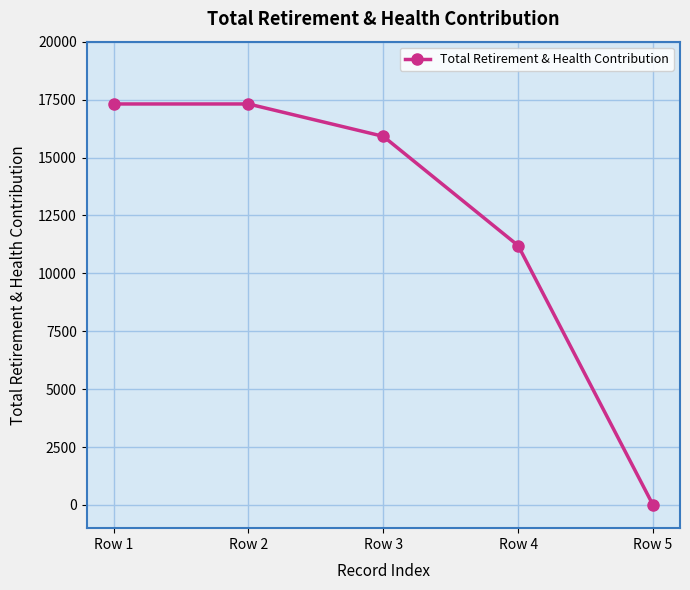

At which label is the value closest to 8655?

Row 4